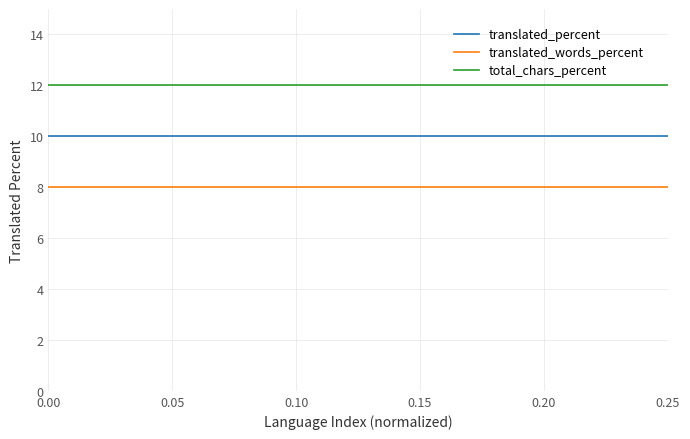

Is this an area chart (filled region under the line)?

No